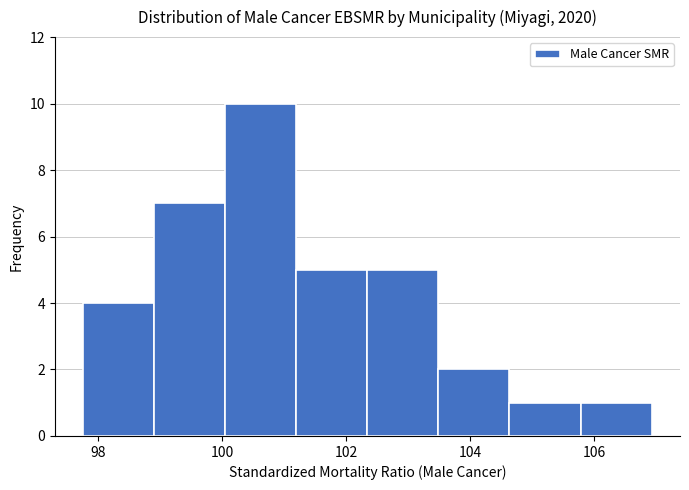

Reading left to right, list every bar in this chart as the range it spans on the x-axis followed by its height. Neither the bar edges nor the heights are printed on the chart, so give them approximately, as read against the axes.

97.8 to 99.0: 4
99.0 to 100.0: 7
100.0 to 101.2: 10
101.2 to 102.4: 5
102.4 to 103.4: 5
103.4 to 104.6: 2
104.6 to 105.8: 1
105.8 to 107.0: 1